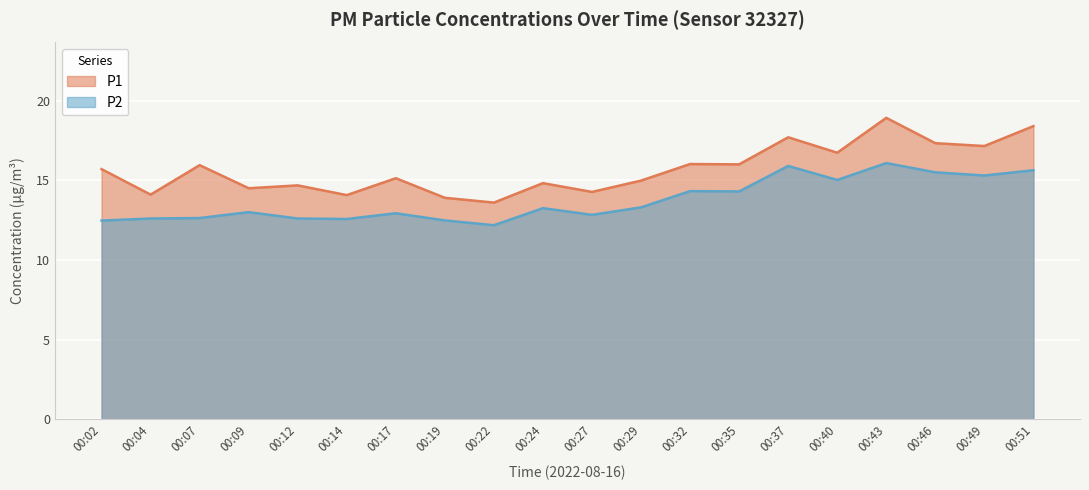

How many lines are shown in the chart?

2